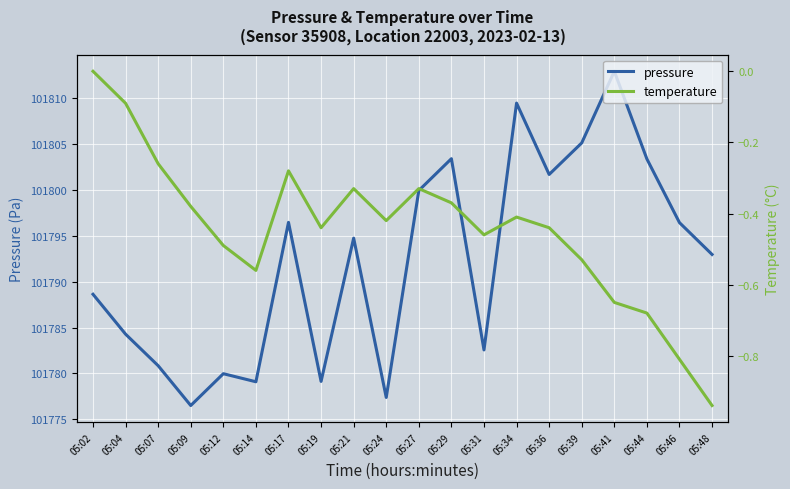

At how many categories does at least one series exceed 29055?

20